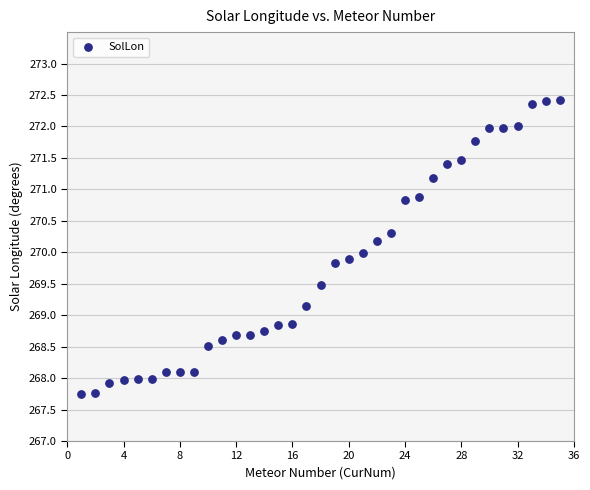

What is the range of Y values (max minus min)?

4.7